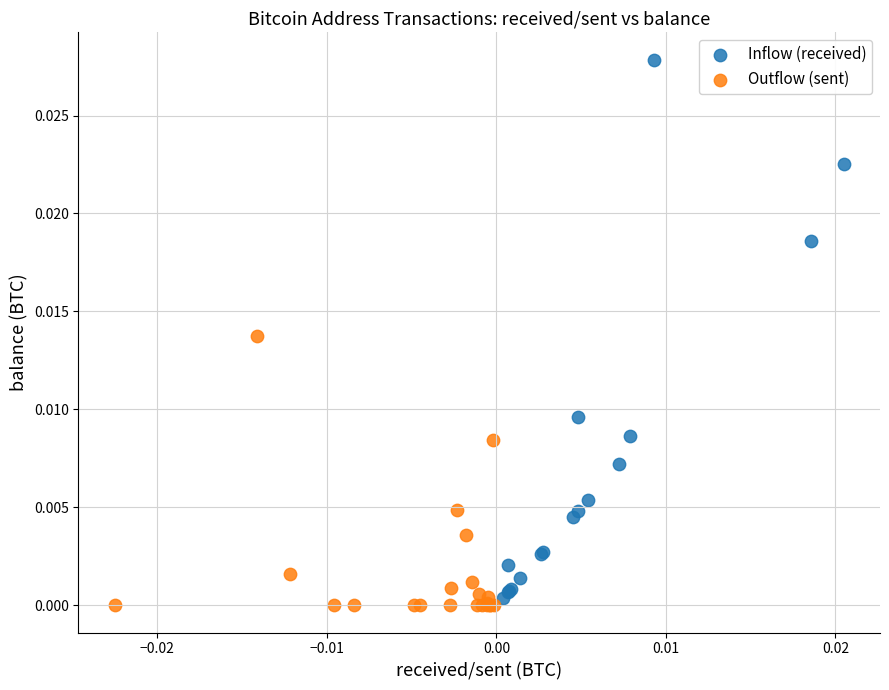

Which series has the largest Y range (max minus min)?

Inflow (received)